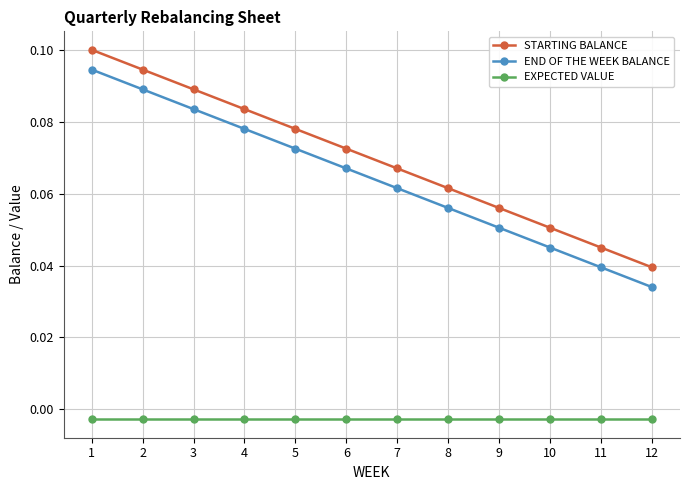

At how many categories does at least one series exceed 0?

12